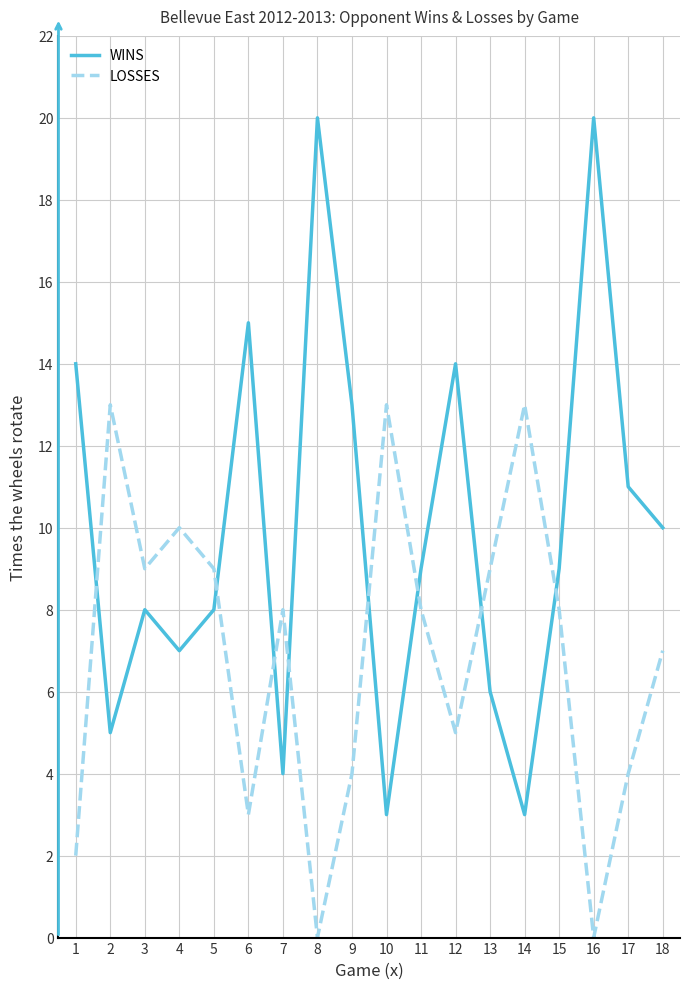

At which label does WINS first exceed 9?

1